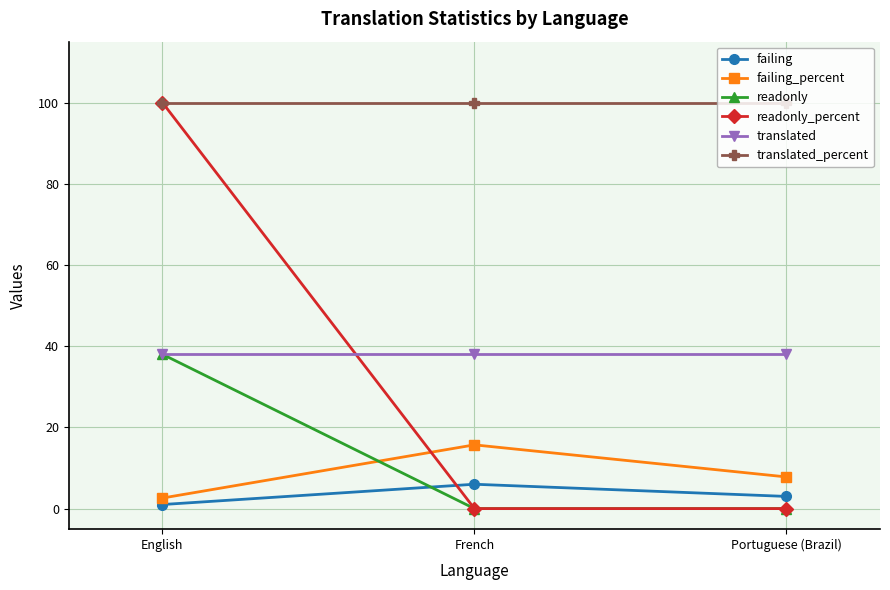

What is the label of the 1st point from the left?

English